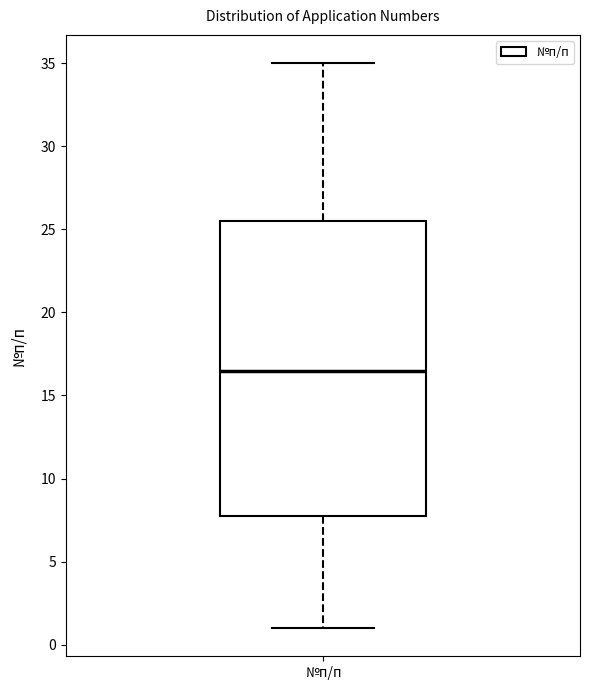

Read this box plot against the y-axis: the position of the median line, the range covered by the box, and the ends of both whiskers. The values are not printed on the chart, so give them approximately, as read against the axis.

median 16.5, box 8.0 to 25.5, whiskers 1.0 to 35.0